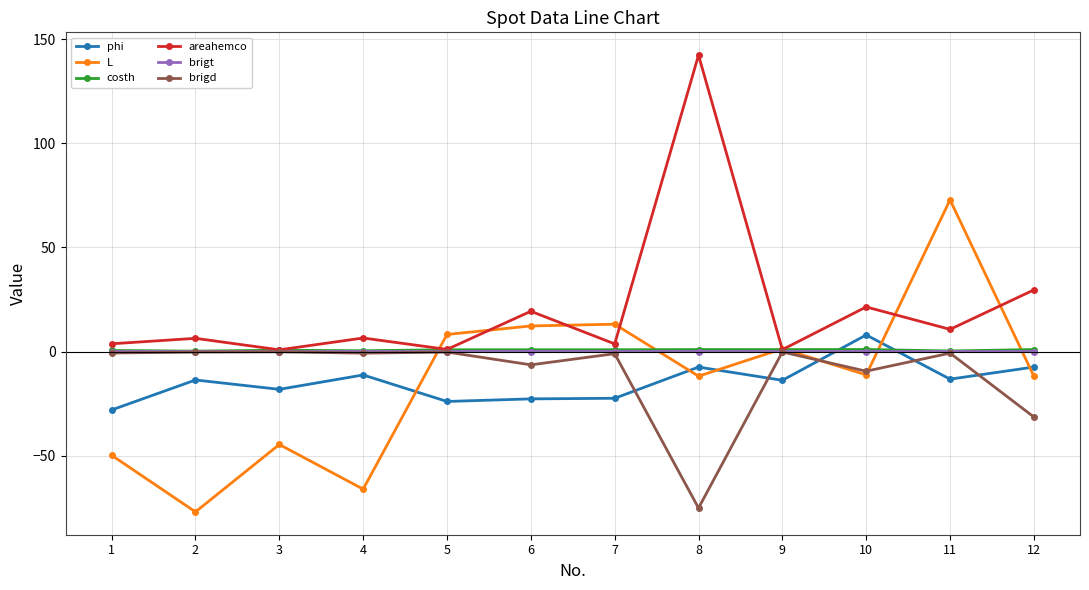

True or false: phi has more than 0 points higher than both neighbors.

True